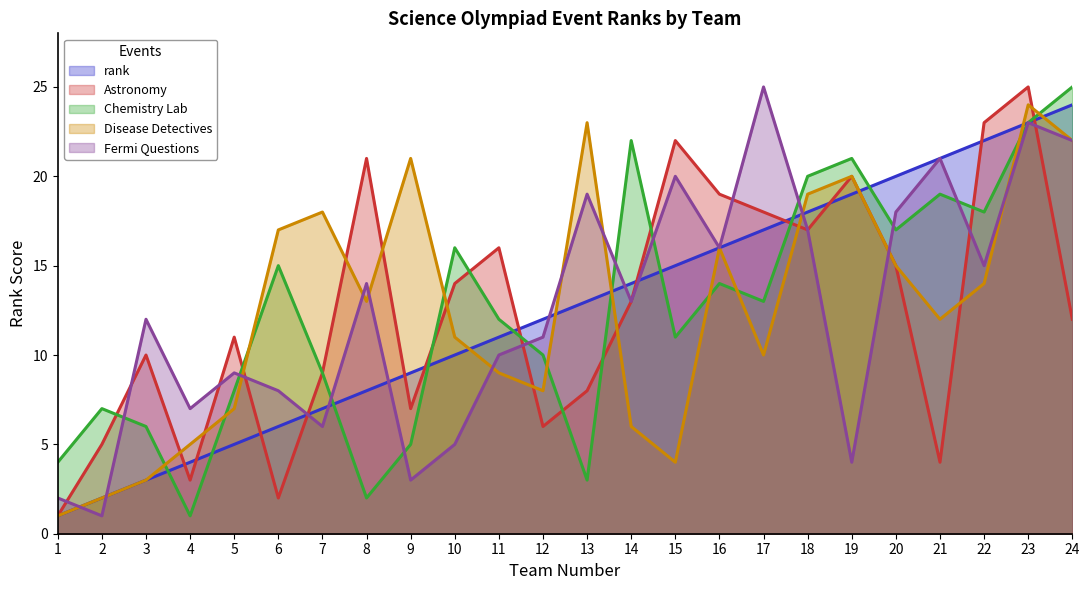

What is the difference between the second highest and second lowest values in the rank series?

21